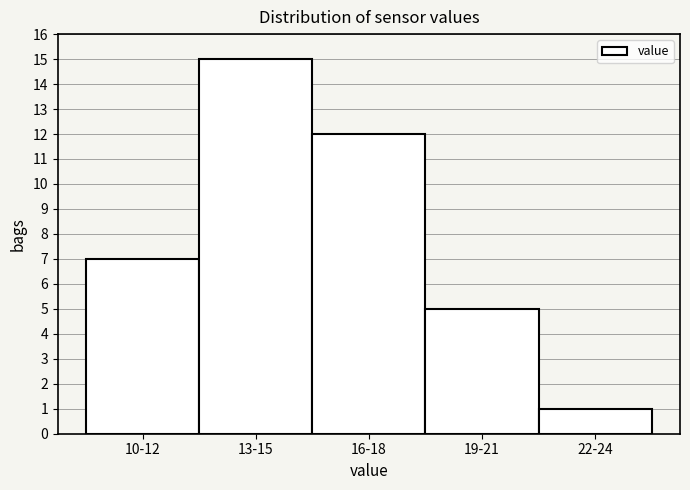

Reading left to right, what are all the values shown in this chart?

7	15	12	5	1